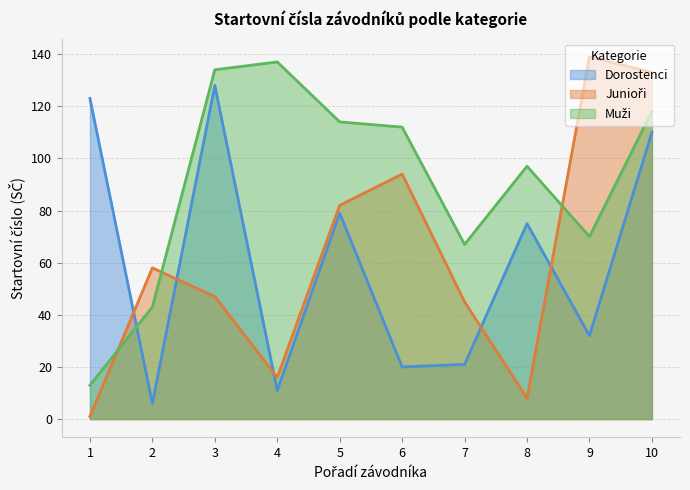

What is the sum of the Muži values at 1 and 8?

110